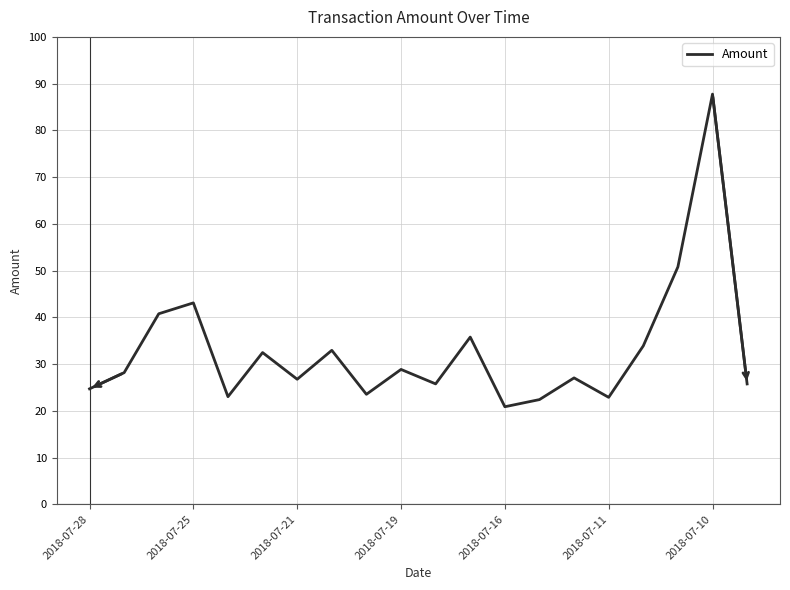

What is the maximum value shown in the chart?

87.8